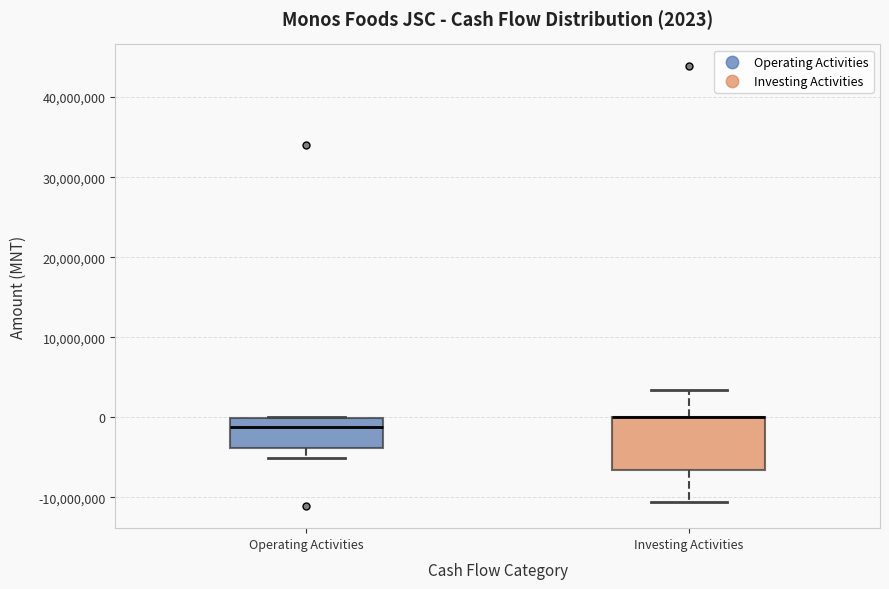

Which box is the tallest, from its lower edge to its upper edge?

Investing Activities